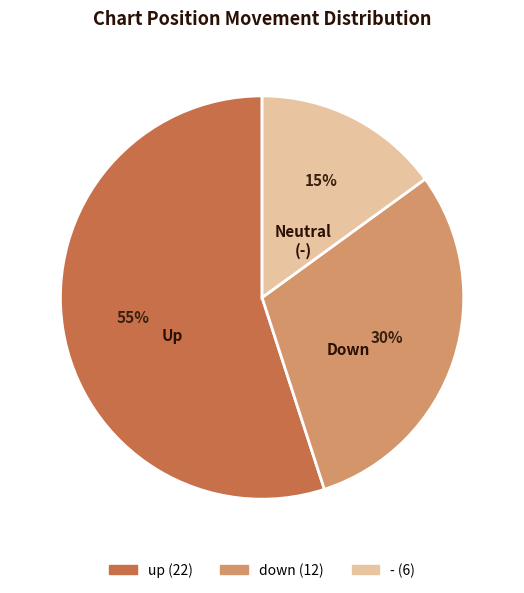

Is it true that down is 30% of the pie?

True